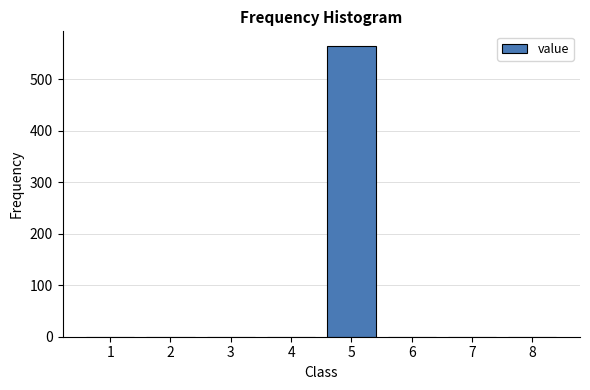

Reading left to right, transcribe all the data shown in this chart.

1=0	2=0	3=0	4=0	5=565	6=0	7=0	8=0